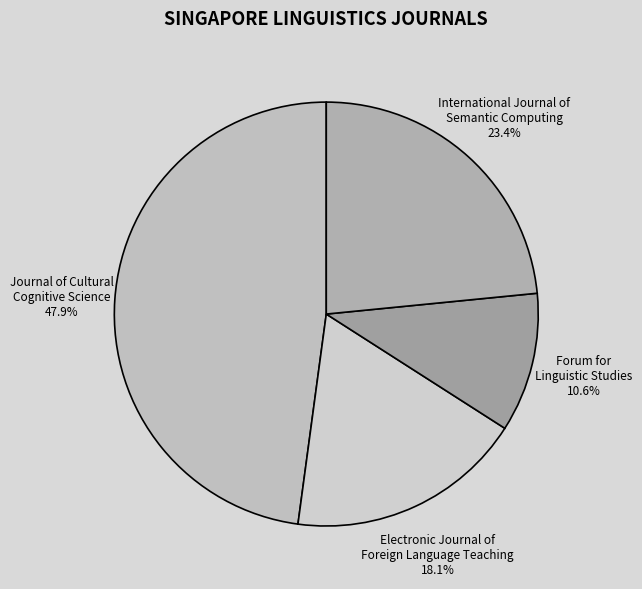

How much of the chart is everything except International Journal of Semantic Computing?

76.6%